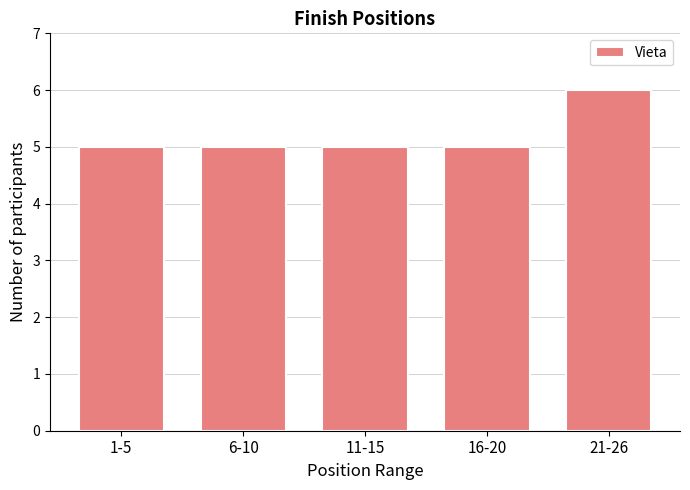

Reading left to right, transcribe all the data shown in this chart.

1-5=5	6-10=5	11-15=5	16-20=5	21-26=6